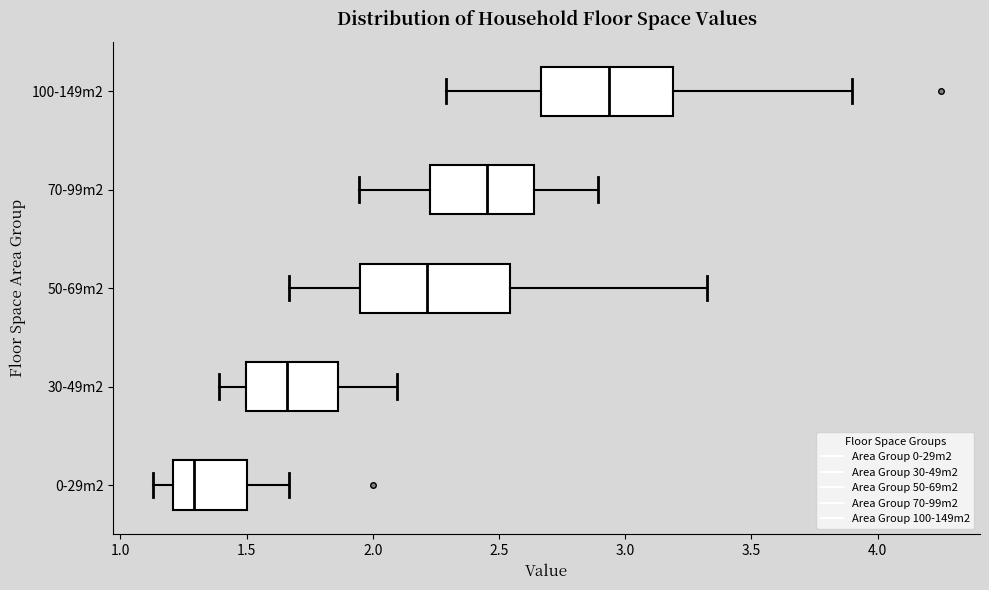

Reading bottom to top, transcribe this box plot: for each box, give where its median line is, the range the box spans, and where its two whiskers end, as read against the x-axis. The values are not printed on the chart, so give them approximately, as read against the axis.

0-29m2: median 1.30, box 1.20 to 1.50, whiskers 1.15 to 1.65
30-49m2: median 1.65, box 1.50 to 1.85, whiskers 1.40 to 2.10
50-69m2: median 2.20, box 1.95 to 2.55, whiskers 1.65 to 3.30
70-99m2: median 2.45, box 2.25 to 2.65, whiskers 1.95 to 2.90
100-149m2: median 2.95, box 2.65 to 3.20, whiskers 2.30 to 3.90